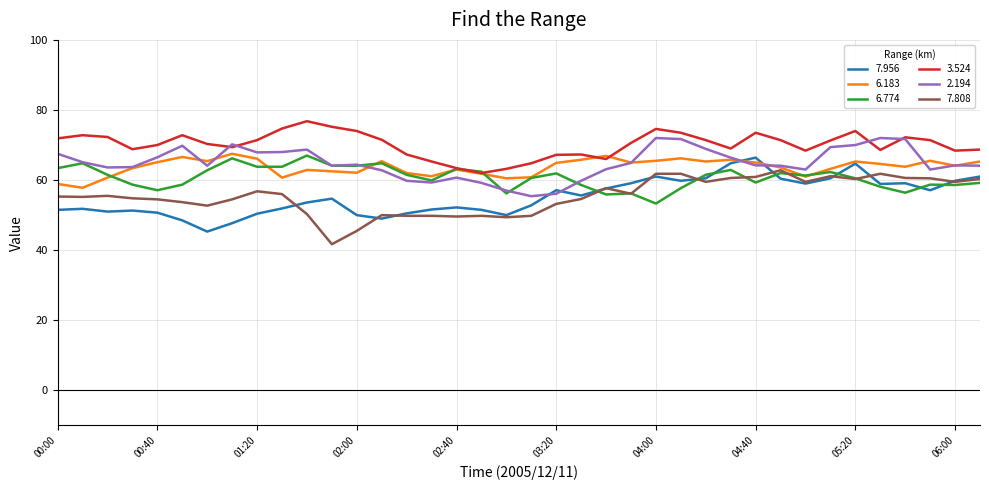

What is the maximum value for 3.524?

76.8